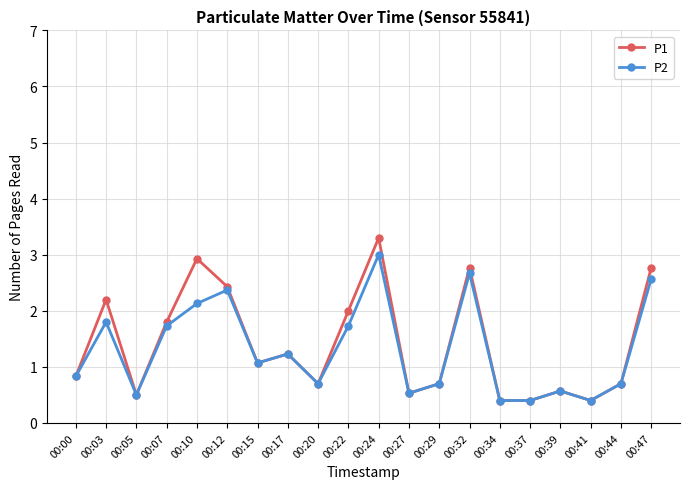

What is the greatest value displayed?

3.3